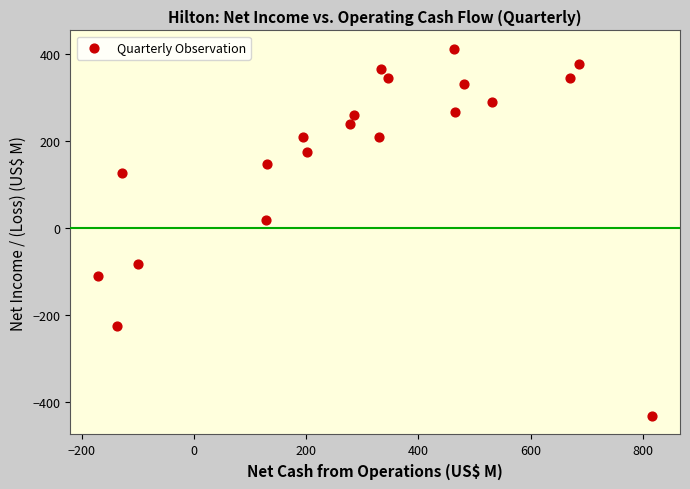

What is the range of Y values (max minus min)?

845